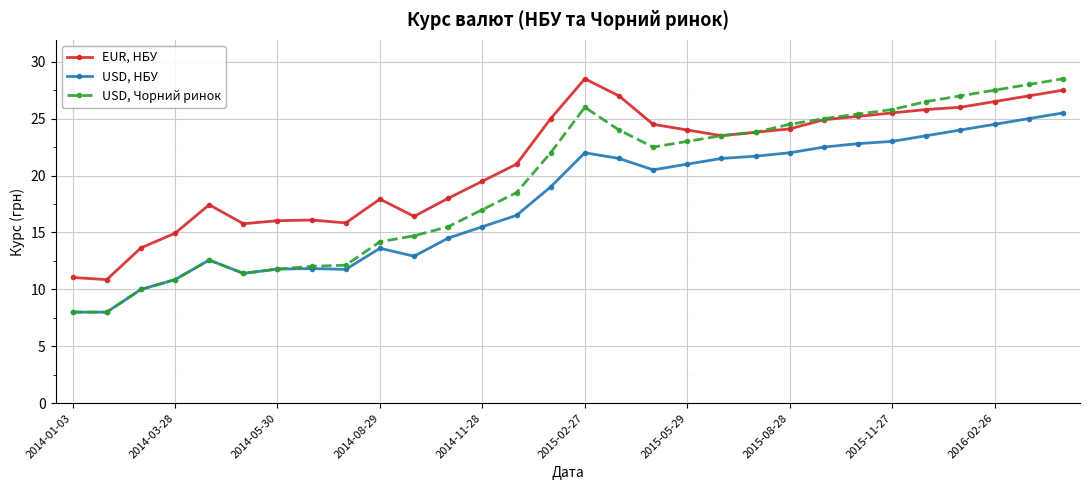

What is the difference between the second highest and minimum values in the EUR, НБУ series?

16.7